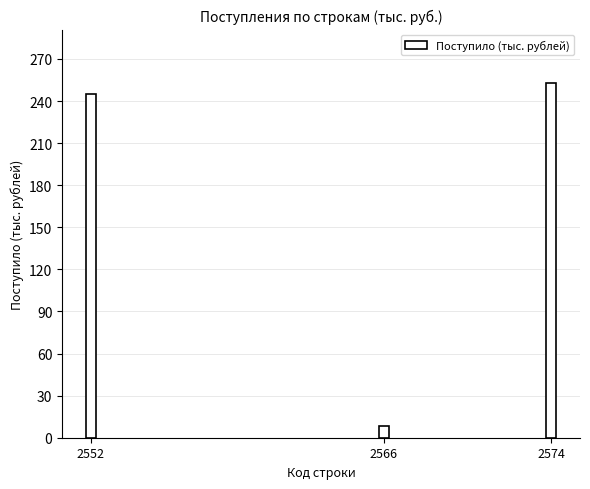

Reading left to right, extract all data points from this chart.

245	8	253